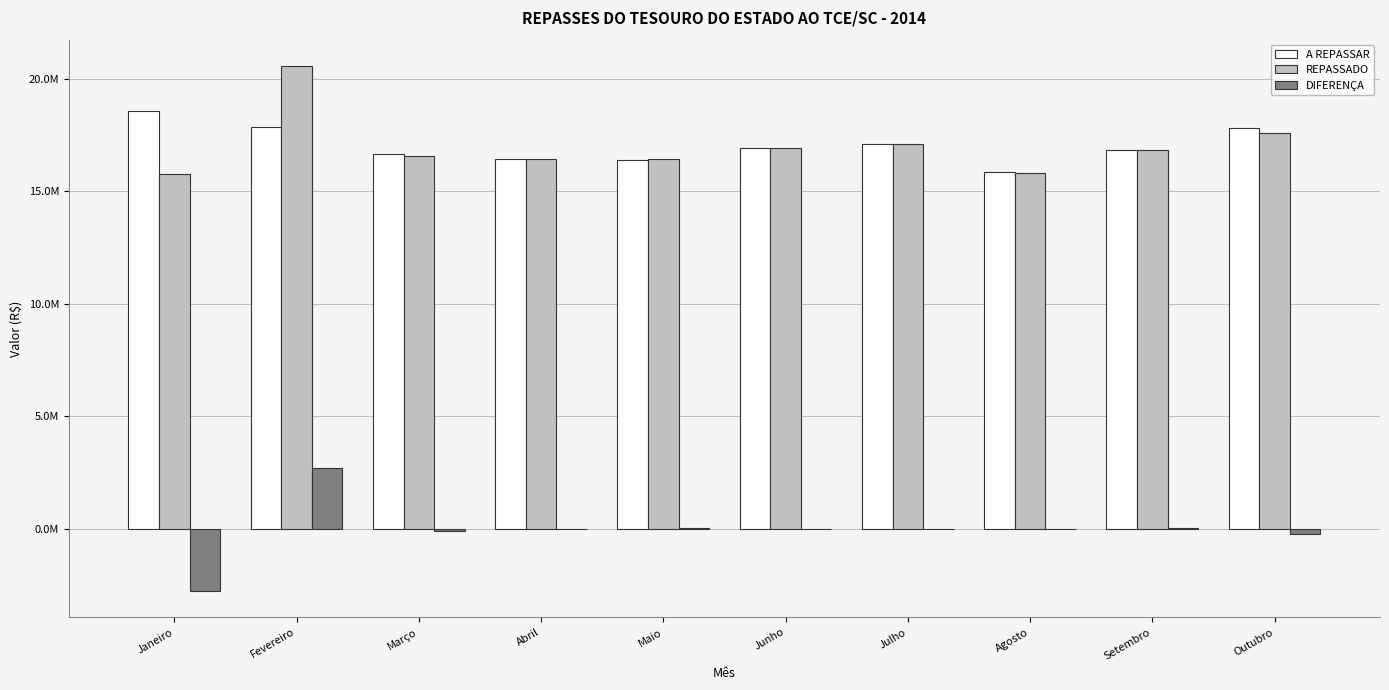

What are all the series names shown in the legend?

A REPASSAR, REPASSADO, DIFERENÇA